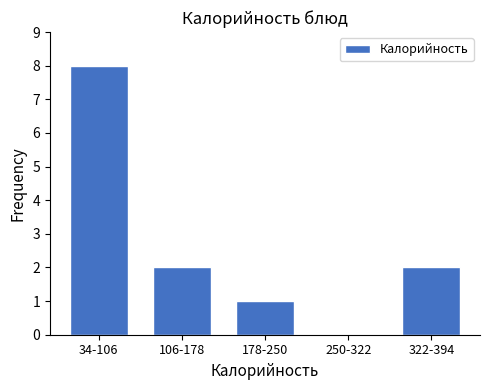

Reading right to left, extract all data points from this chart.

322-394=2	250-322=0	178-250=1	106-178=2	34-106=8